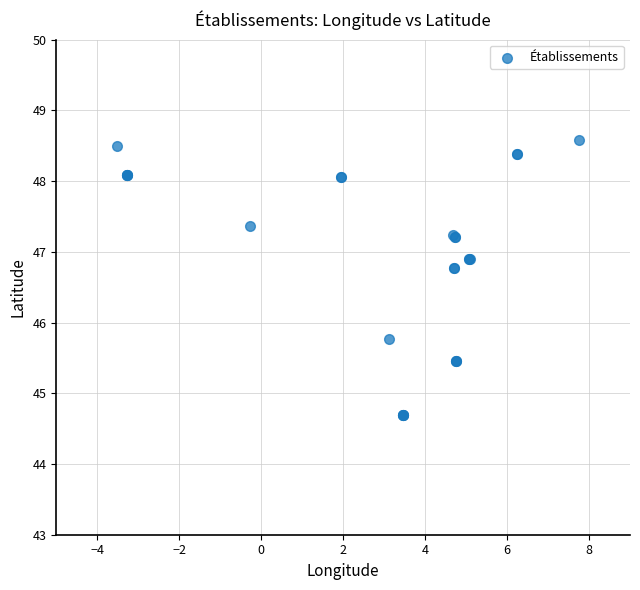

What Y value in the scatter plot is closest to 46?

45.8